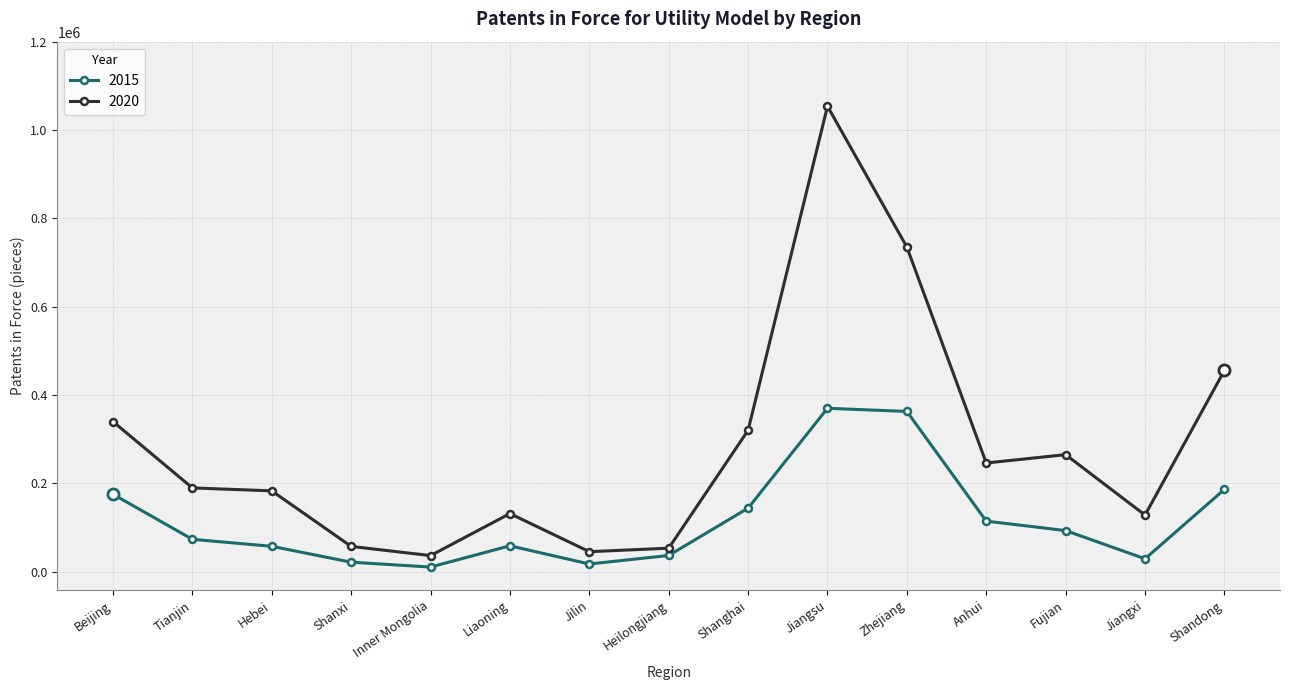

What is the sum of the 2020 values at Jiangsu and Inner Mongolia?

1090487